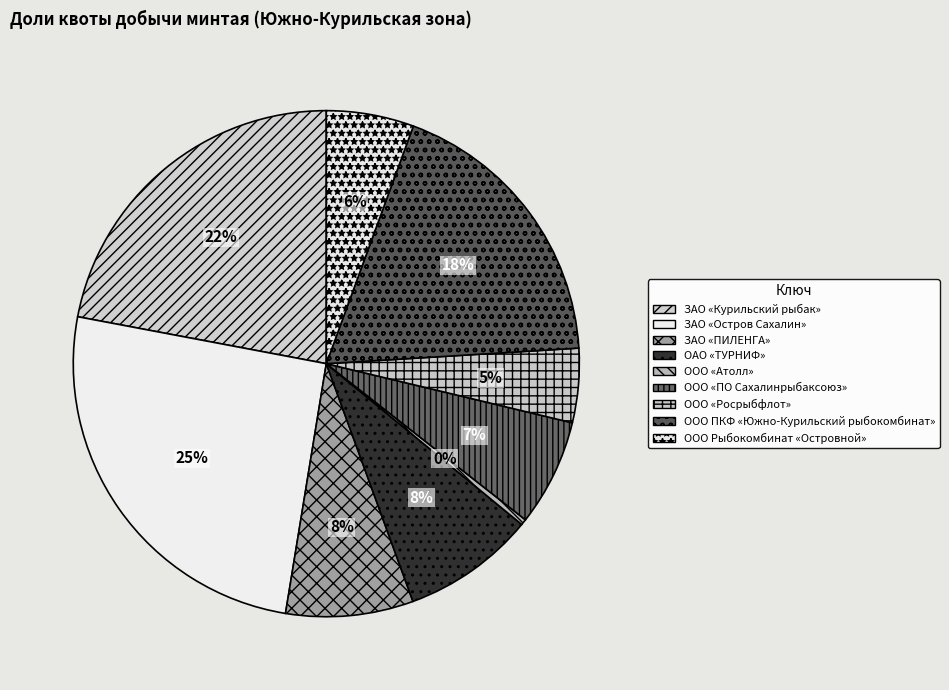

Is the sum of ООО «Росрыбфлот» and ЗАО «Курильский рыбак» greater than half?

No